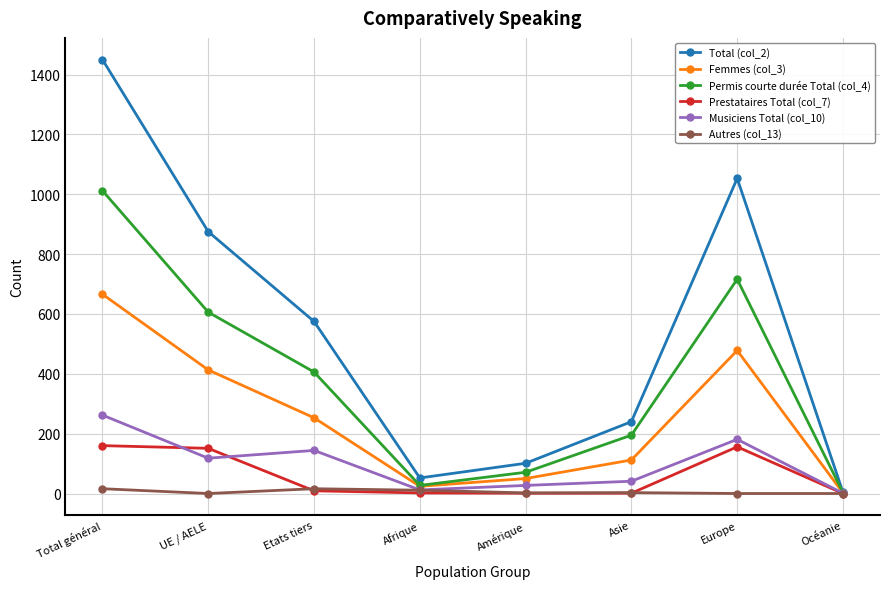

What is the spread (max minus min) of values at Etats tiers?

566